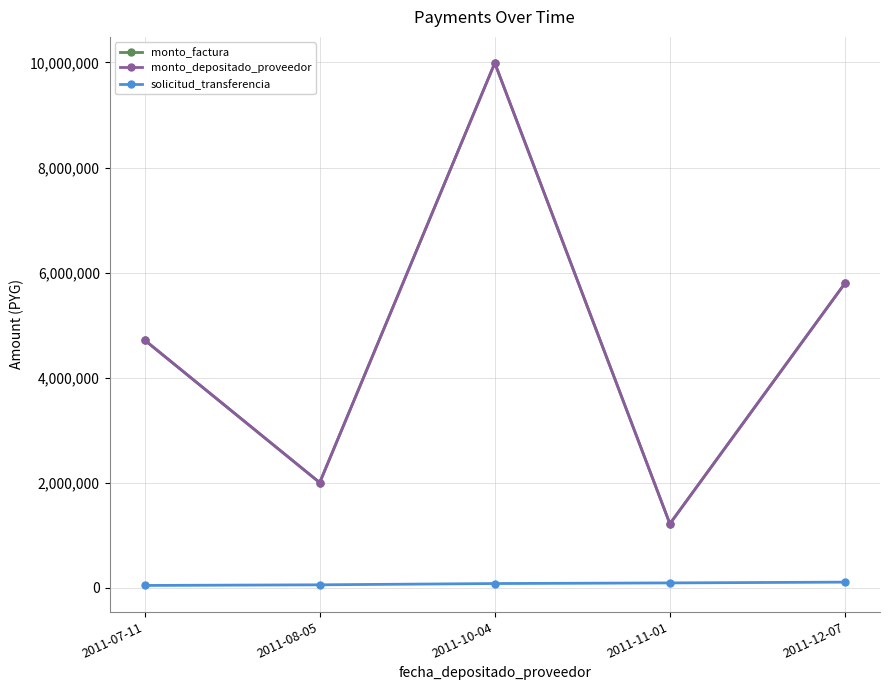

Is this an area chart (filled region under the line)?

No